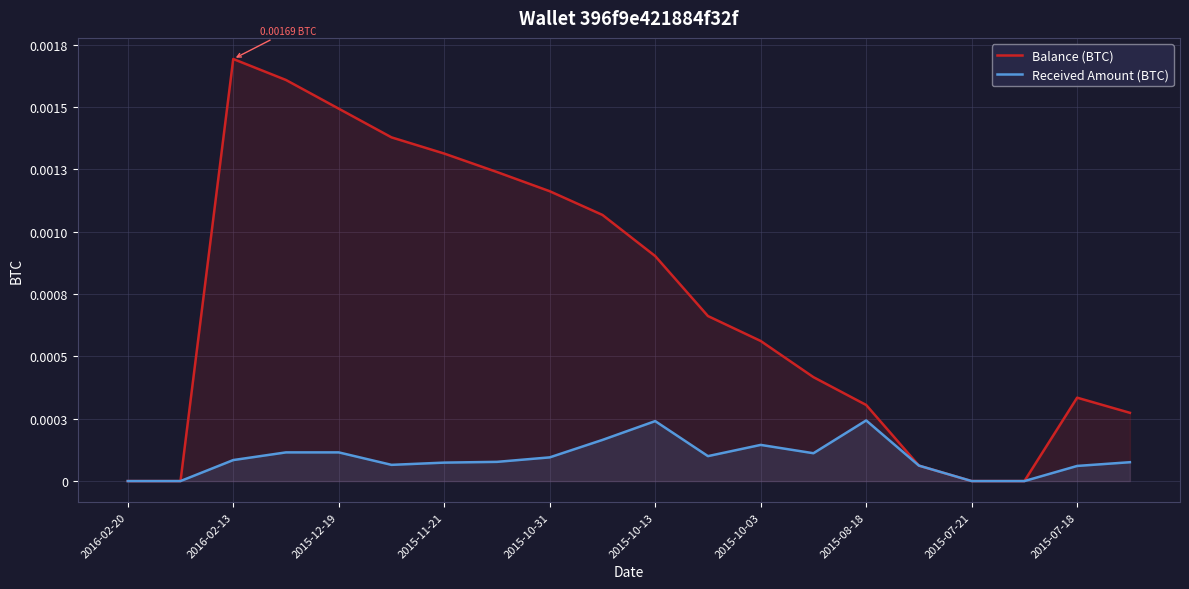

What are all the series names shown in the legend?

Balance (BTC), Received Amount (BTC)